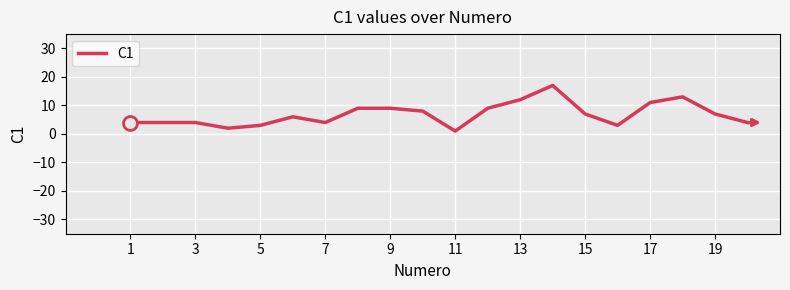

What is the maximum value shown in the chart?

17